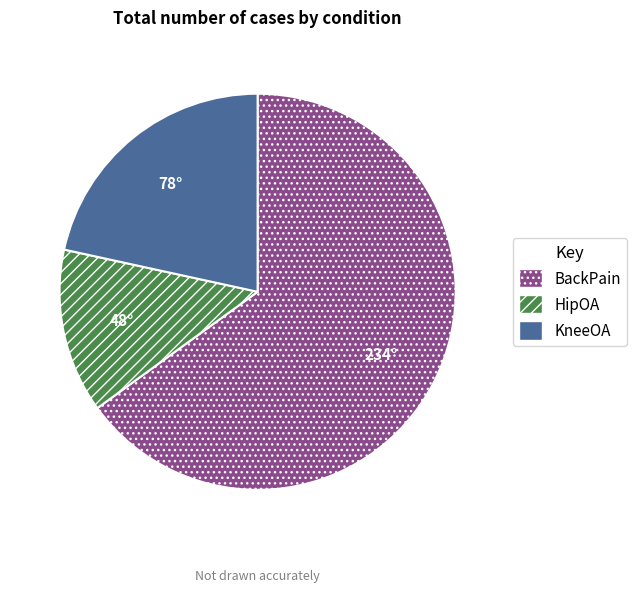

How many slices are in this pie chart?

3